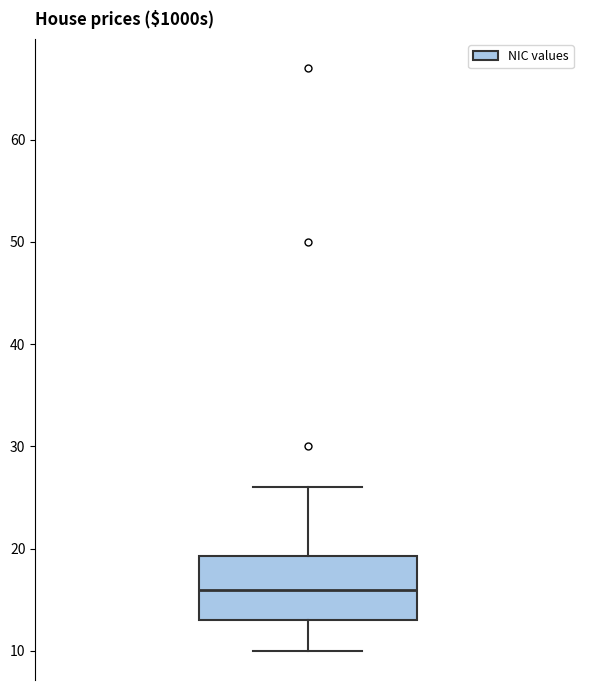

Read this box plot against the y-axis: the position of the median line, the range covered by the box, and the ends of both whiskers. The values are not printed on the chart, so give them approximately, as read against the axis.

median 16, box 13 to 19, whiskers 10 to 26